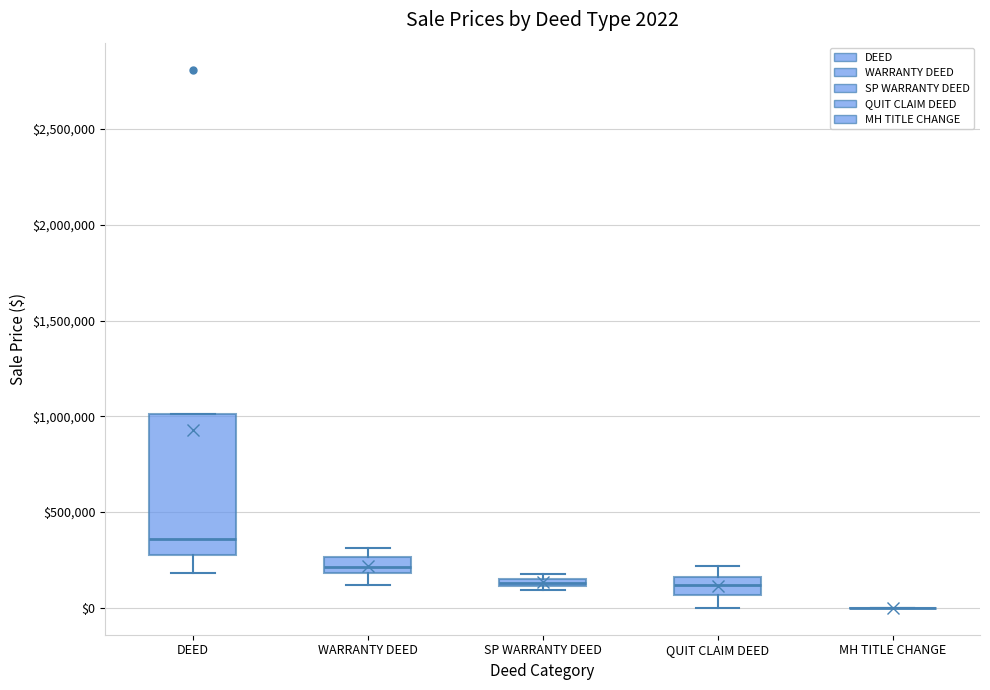

Comparing the boxes themselves (not the whiskers), which one is the tallest?

DEED